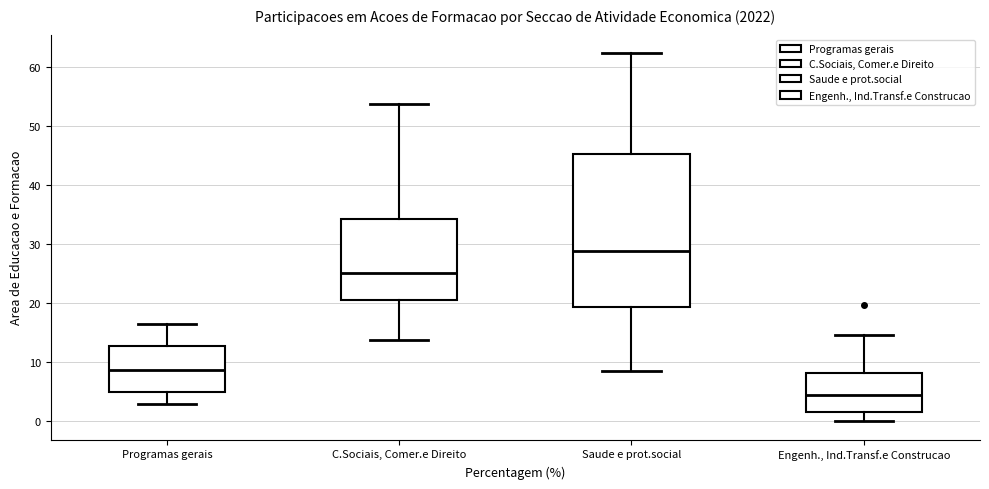

Reading left to right, transcribe this box plot: for each box, give where its median line is, the range the box spans, and where its two whiskers end, as read against the y-axis. The values are not printed on the chart, so give them approximately, as read against the axis.

Programas gerais: median 9, box 5 to 13, whiskers 3 to 17
C.Sociais, Comer.e Direito: median 25, box 21 to 34, whiskers 14 to 54
Saude e prot.social: median 29, box 19 to 45, whiskers 8 to 62
Engenh., Ind.Transf.e Construcao: median 4, box 2 to 8, whiskers 0 to 15